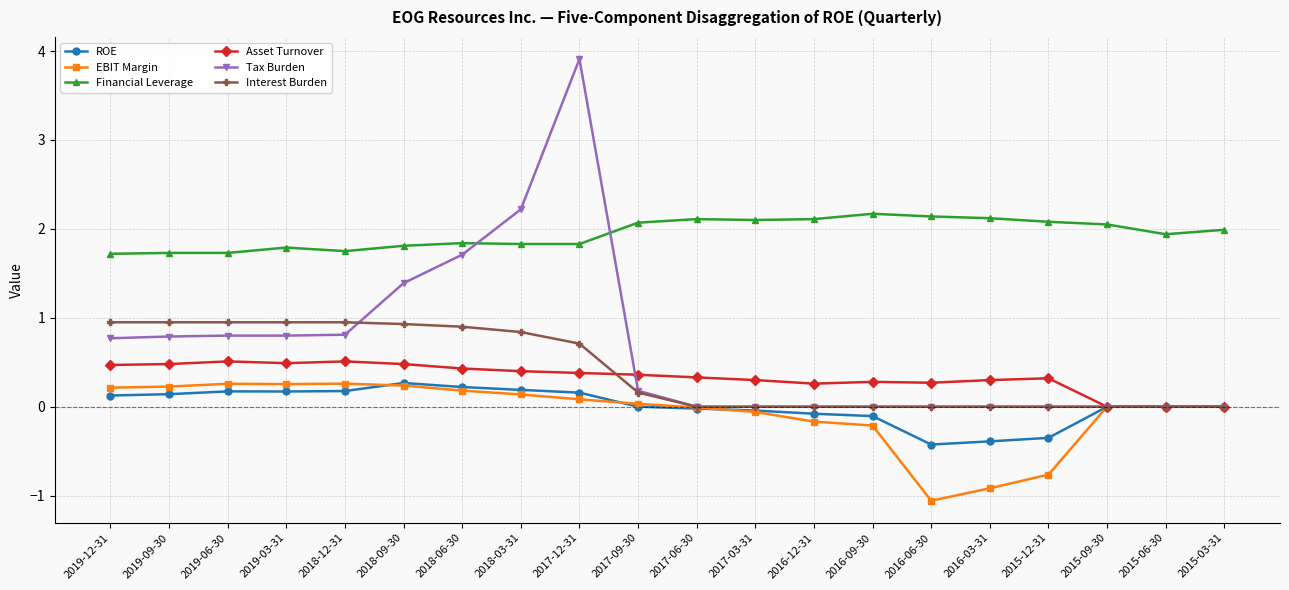

True or false: Asset Turnover and Financial Leverage intersect in this chart.

False